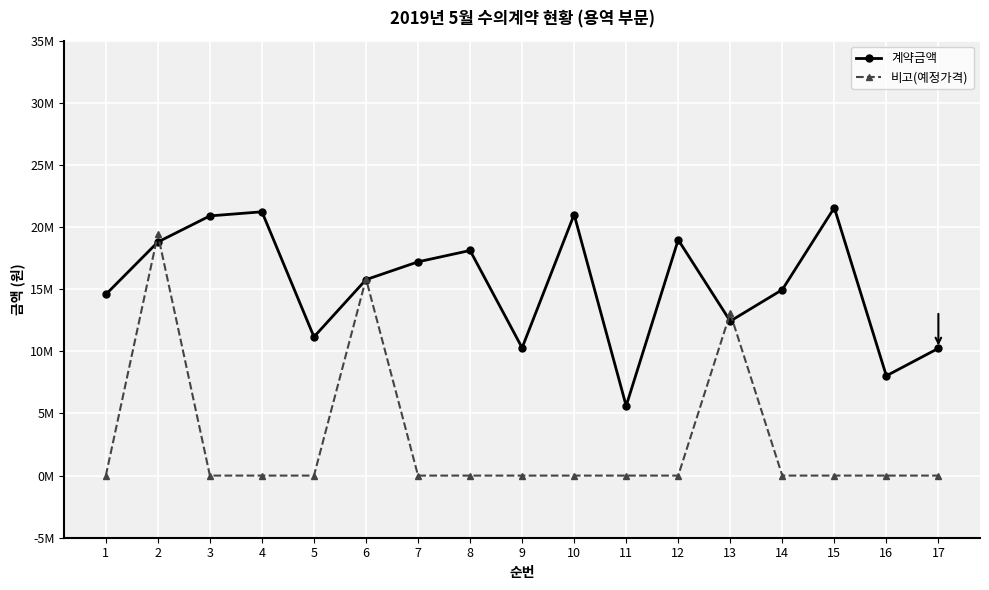

Rank the categories by 계약금액 value from highest to lowest.

15, 4, 10, 3, 12, 2, 8, 7, 6, 14, 1, 13, 5, 9, 17, 16, 11